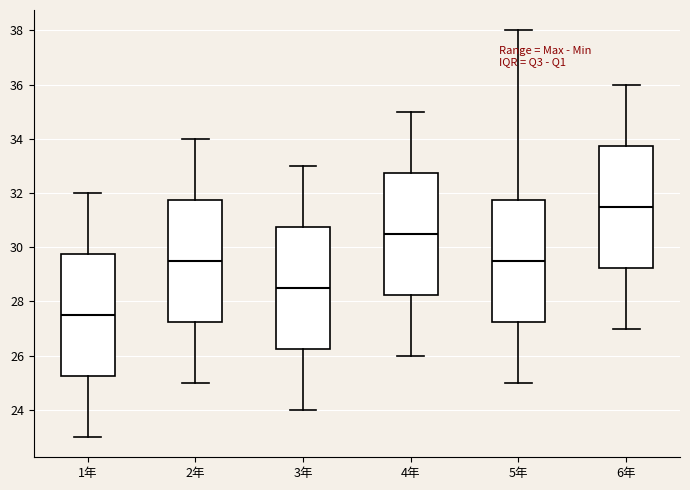

Where does the median line of the box for 2年 sit on the y-axis? The values are not printed on the chart, so give them approximately, as read against the axis.

29.6